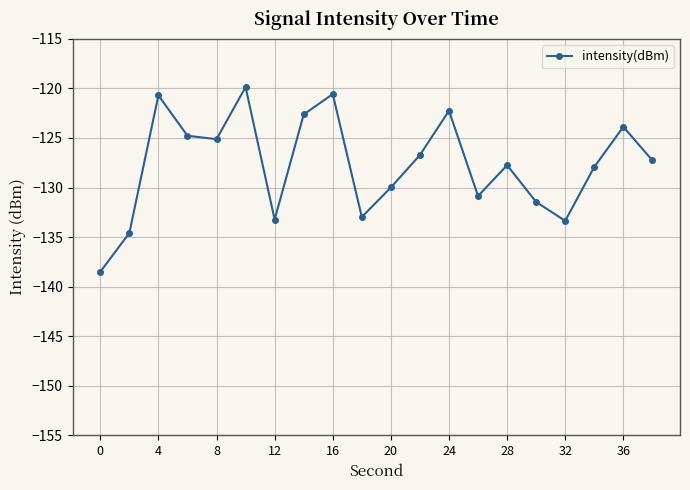

True or false: the data has more than 1 interior local peaks.

True